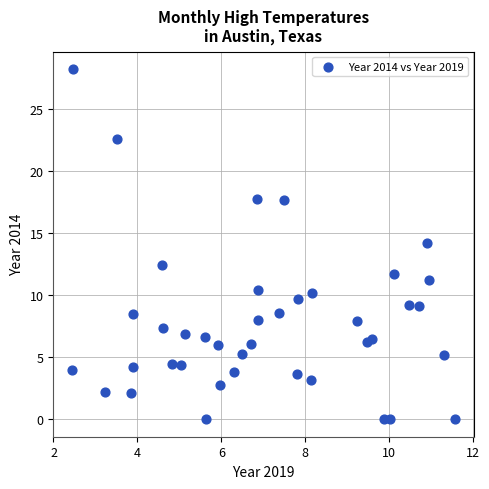

What is the range of X values (max minus min)?

9.1